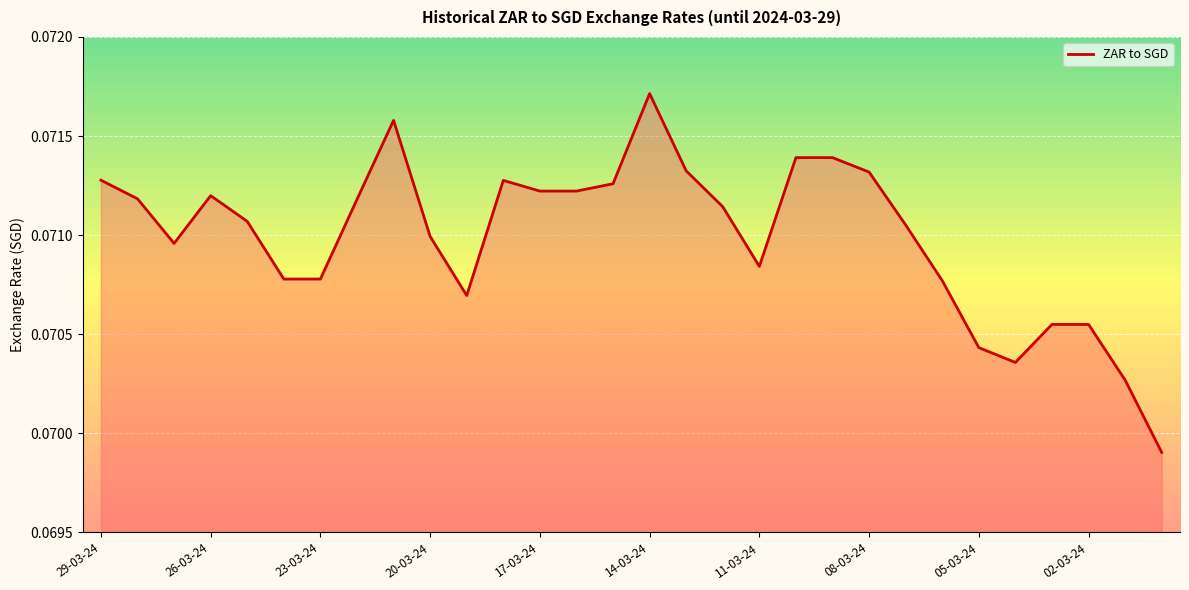

Does the chart display data point markers on the line(s)?

No